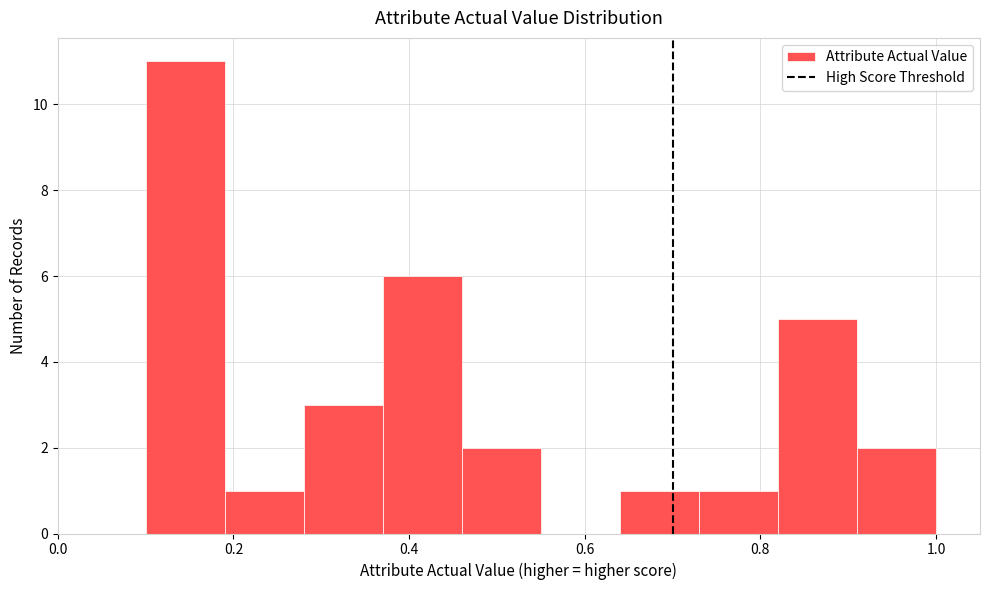

Reading left to right, list every bar in this chart as the range it spans on the x-axis followed by its height. Neither the bar edges nor the heights are printed on the chart, so give them approximately, as read against the axes.

0.10 to 0.19: 11
0.19 to 0.28: 1
0.28 to 0.37: 3
0.37 to 0.46: 6
0.46 to 0.55: 2
0.55 to 0.64: 0
0.64 to 0.73: 1
0.73 to 0.82: 1
0.82 to 0.91: 5
0.91 to 1.00: 2